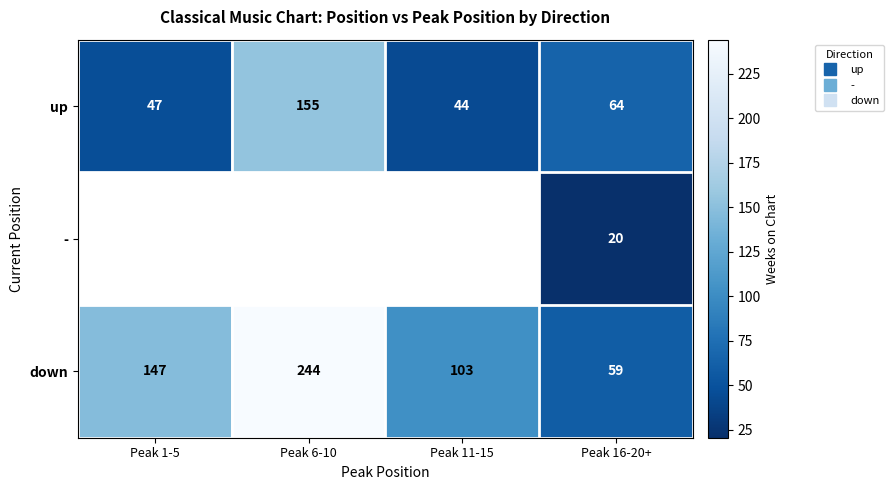

Is it true that down equals 41.1 at Peak 16-20+?

False